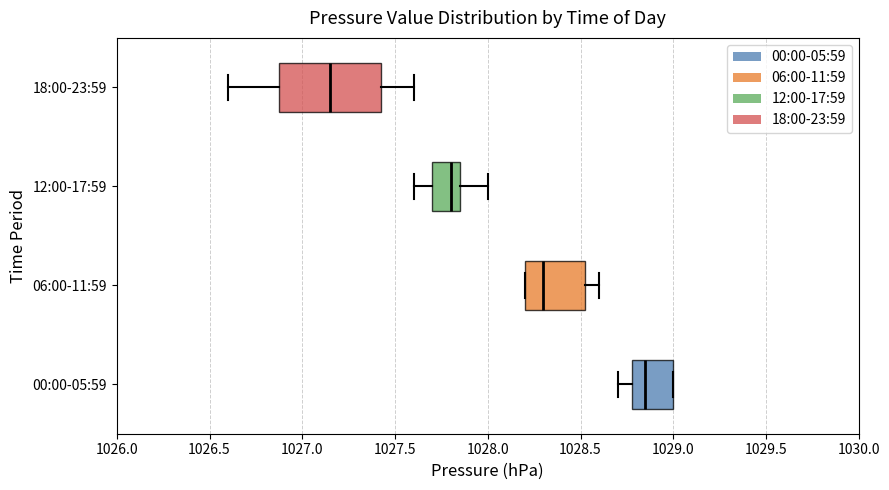

Reading bottom to top, transcribe this box plot: for each box, give where its median line is, the range the box spans, and where its two whiskers end, as read against the x-axis. The values are not printed on the chart, so give them approximately, as read against the axis.

00:00-05:59: median 1028.85, box 1028.80 to 1029.00, whiskers 1028.70 to 1029.00
06:00-11:59: median 1028.30, box 1028.20 to 1028.55, whiskers 1028.20 to 1028.60
12:00-17:59: median 1027.80, box 1027.70 to 1027.85, whiskers 1027.60 to 1028.00
18:00-23:59: median 1027.15, box 1026.90 to 1027.45, whiskers 1026.60 to 1027.60